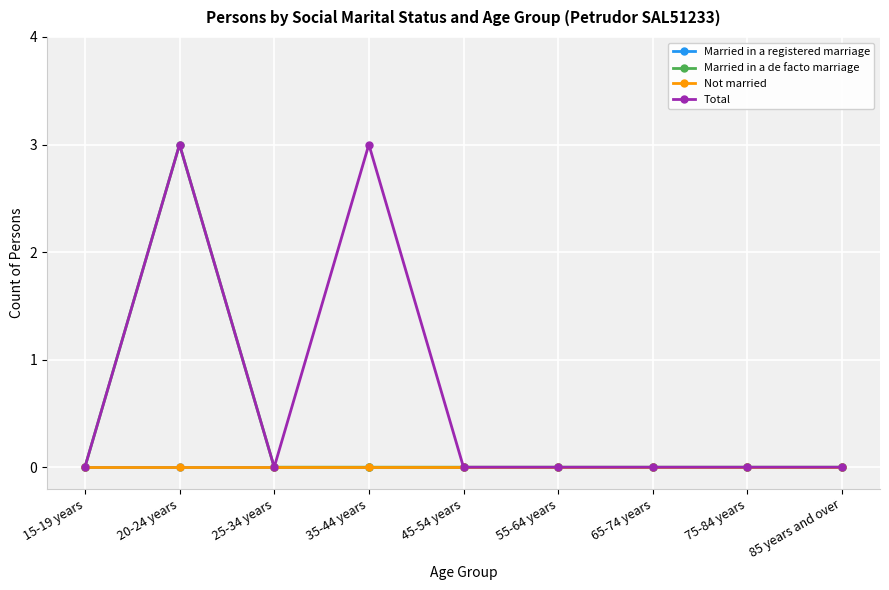

Is this an area chart (filled region under the line)?

No